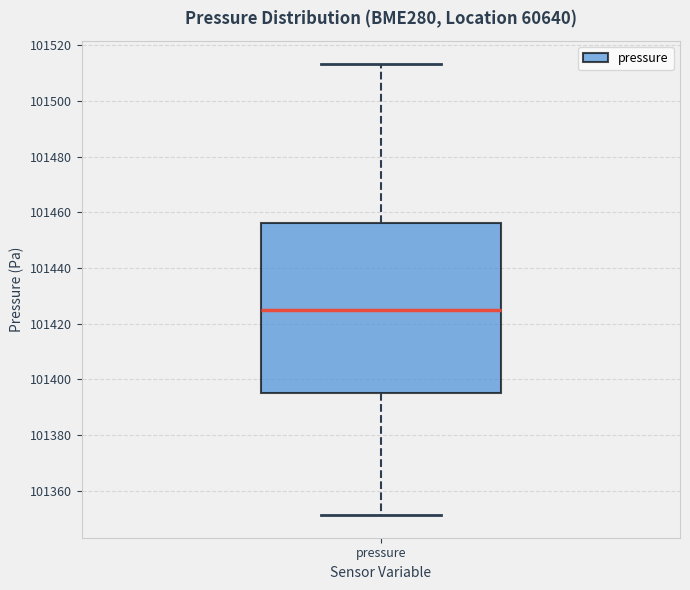

Where does the lower whisker of the box for pressure end on the y-axis? The values are not printed on the chart, so give them approximately, as read against the axis.

101352